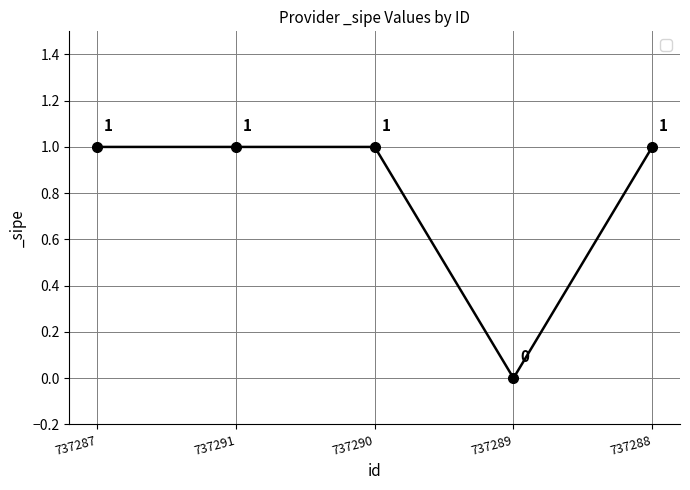

What is the sum of all values?

4